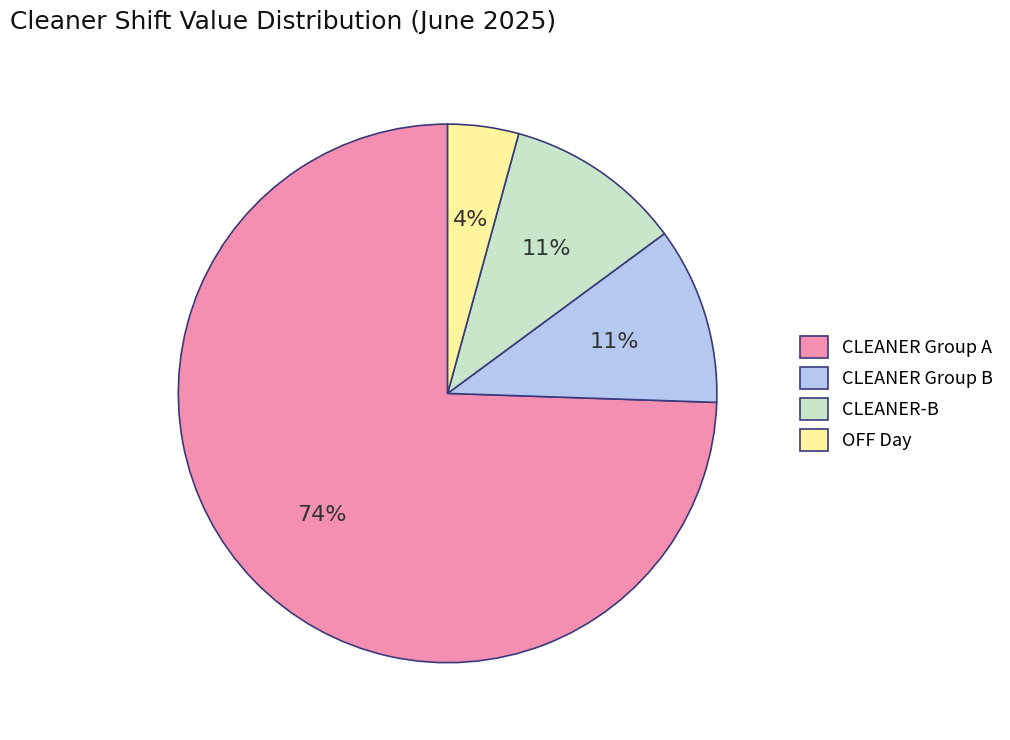

True or false: OFF Day accounts for 4% of the total.

True